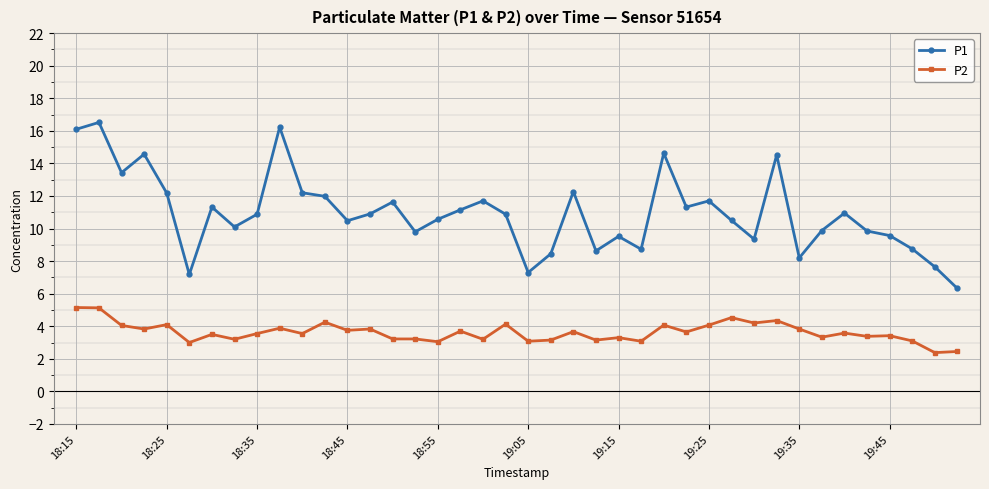

At how many categories does at least one series exceed 6?

40